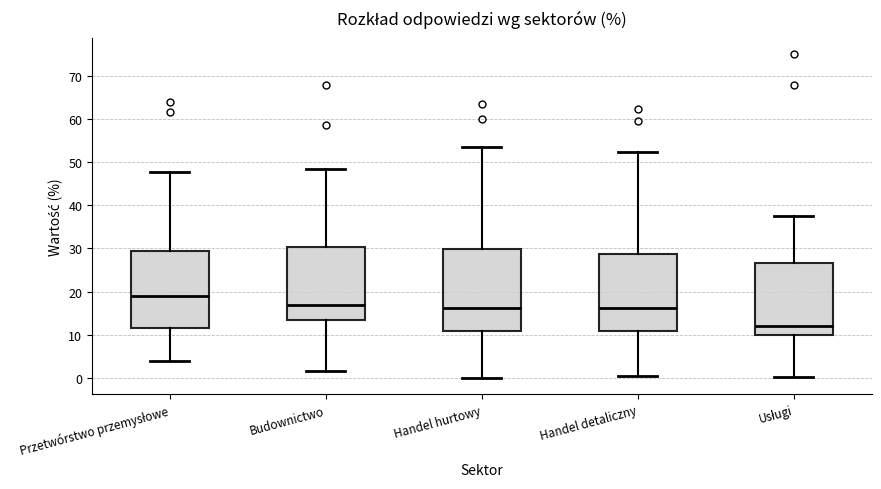

Which box's median line is the highest?

Przetwórstwo przemysłowe